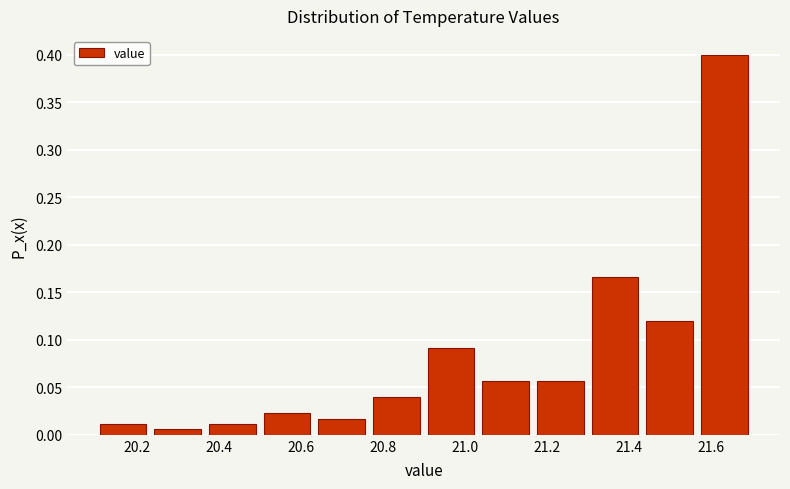

Reading left to right, list every bar in this chart as the range it spans on the x-axis followed by its height. Neither the bar edges nor the heights are printed on the chart, so give them approximately, as read against the axes.

20.10 to 20.24: 0.010
20.24 to 20.36: 0.005
20.36 to 20.50: 0.010
20.50 to 20.64: 0.025
20.64 to 20.76: 0.015
20.76 to 20.90: 0.040
20.90 to 21.04: 0.090
21.04 to 21.16: 0.055
21.16 to 21.30: 0.055
21.30 to 21.44: 0.165
21.44 to 21.56: 0.120
21.56 to 21.70: 0.400